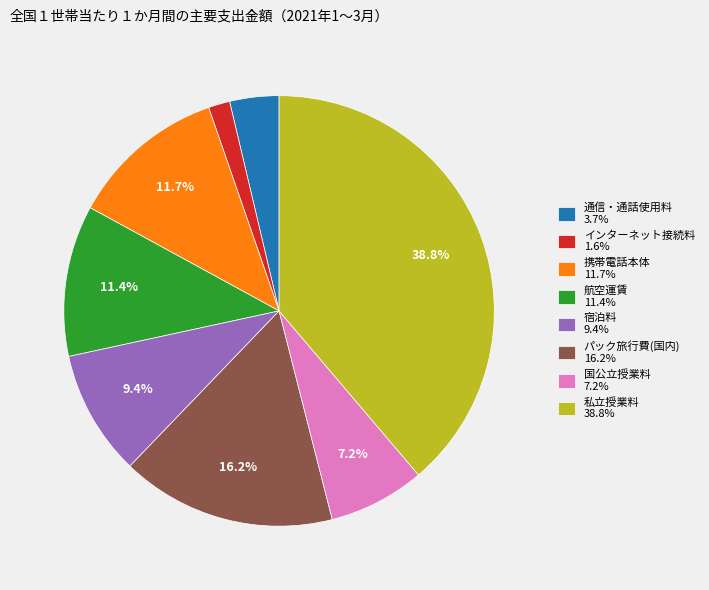

To the nearest percent, what is the average slice percentage?

12%